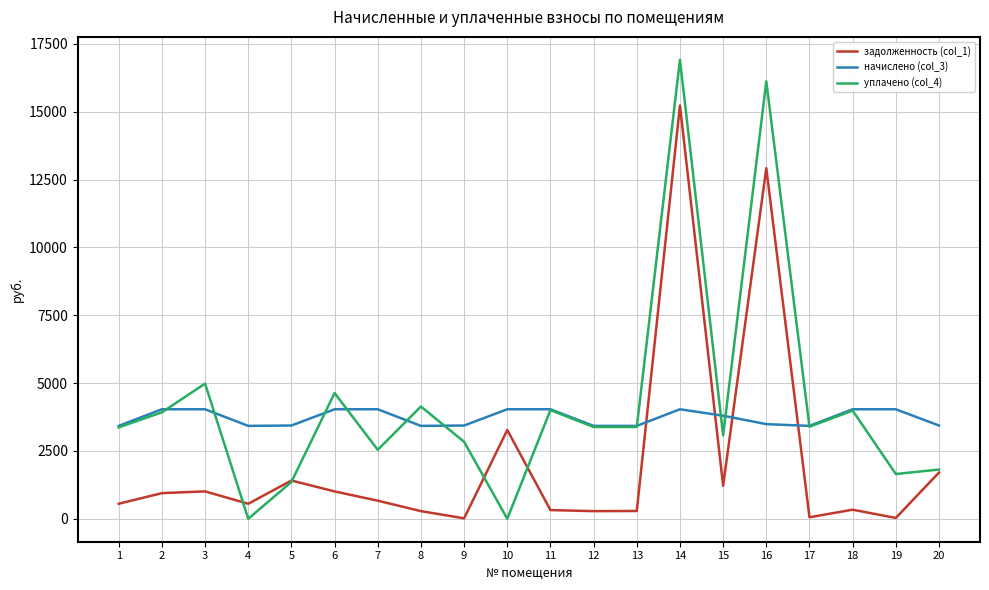

How many lines are shown in the chart?

3